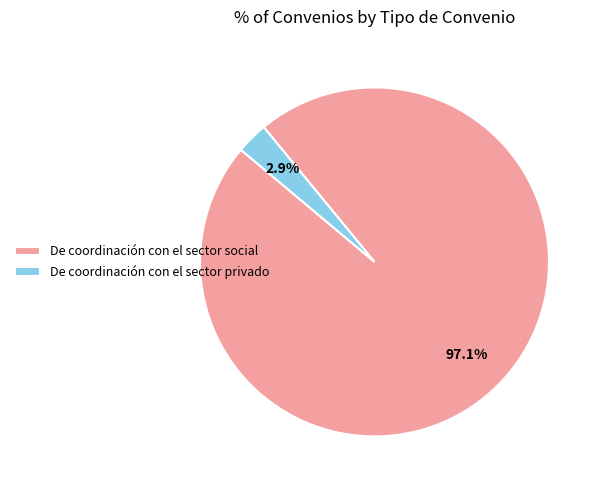

To the nearest percent, what is the average slice percentage?

50%